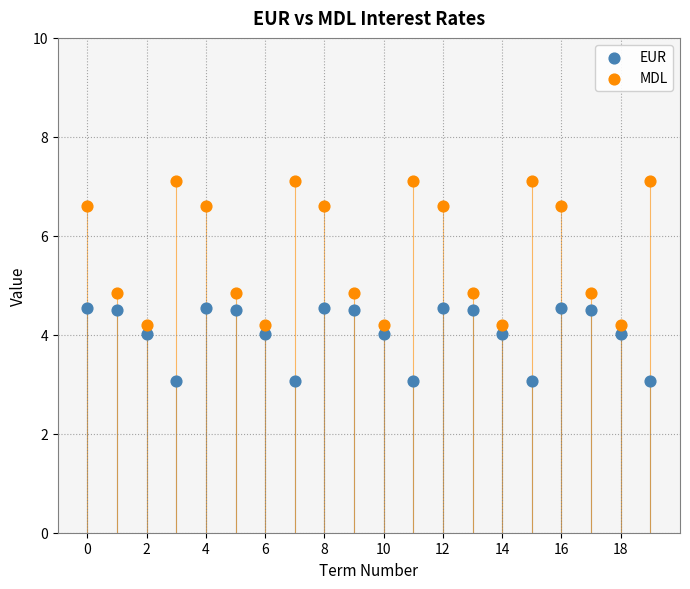

Which series contains the highest Y value?

MDL